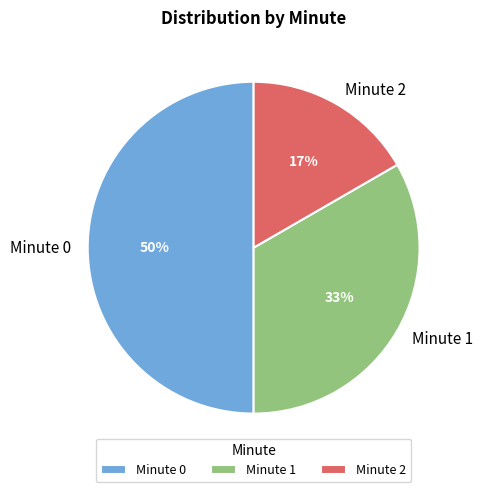

What is the largest slice in the pie chart?

Minute 0